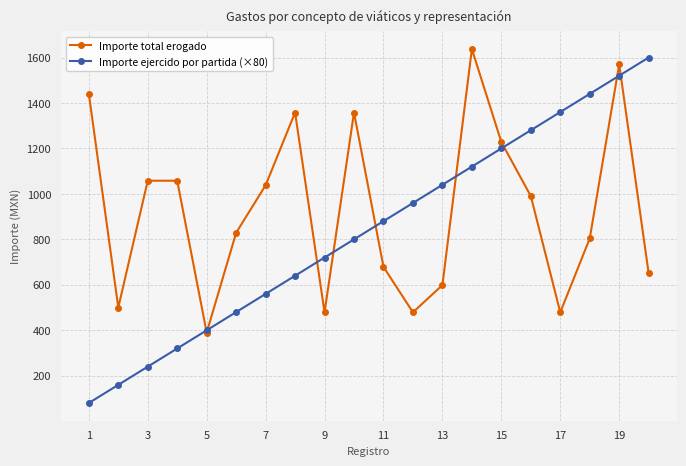

What is the value of the Importe total erogado point at the 7th from the left?

1038.0